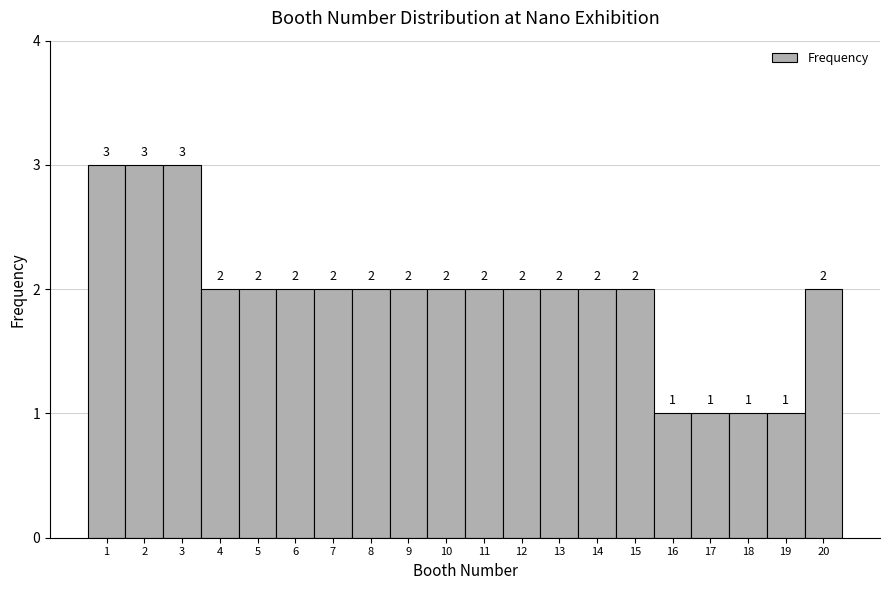

Reading left to right, list every bar in this chart as the range it spans on the x-axis followed by its height.

0.5 to 1.5: 3
1.5 to 2.5: 3
2.5 to 3.5: 3
3.5 to 4.5: 2
4.5 to 5.5: 2
5.5 to 6.5: 2
6.5 to 7.5: 2
7.5 to 8.5: 2
8.5 to 9.5: 2
9.5 to 10.5: 2
10.5 to 11.5: 2
11.5 to 12.5: 2
12.5 to 13.5: 2
13.5 to 14.5: 2
14.5 to 15.5: 2
15.5 to 16.5: 1
16.5 to 17.5: 1
17.5 to 18.5: 1
18.5 to 19.5: 1
19.5 to 20.5: 2